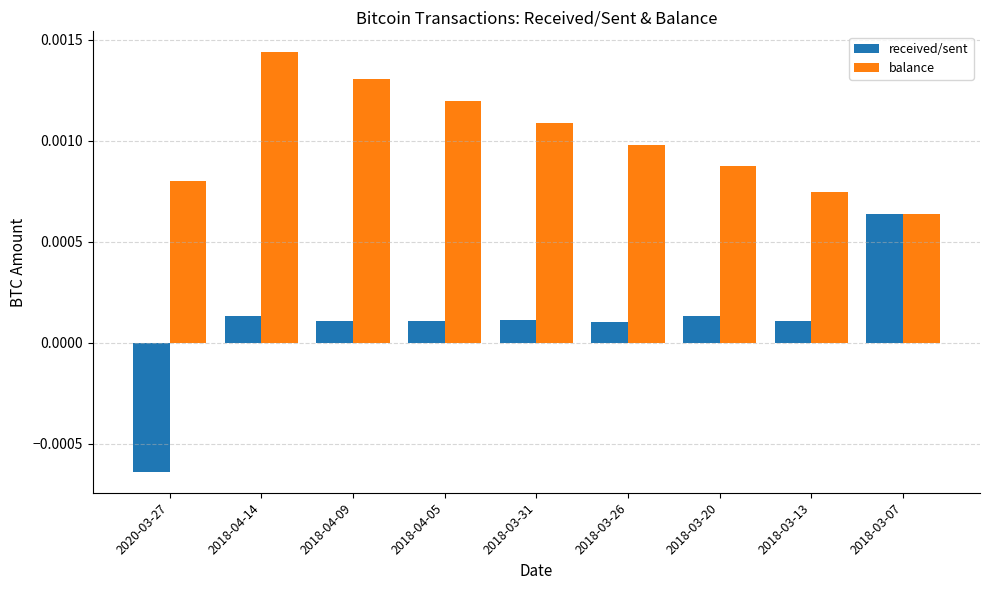

What are all the series names shown in the legend?

received/sent, balance